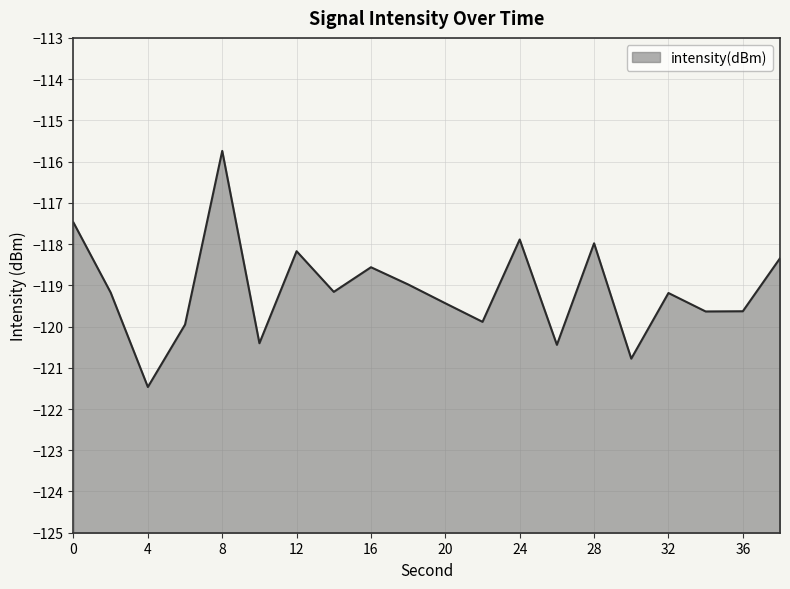

What is the maximum value shown in the chart?

-115.7